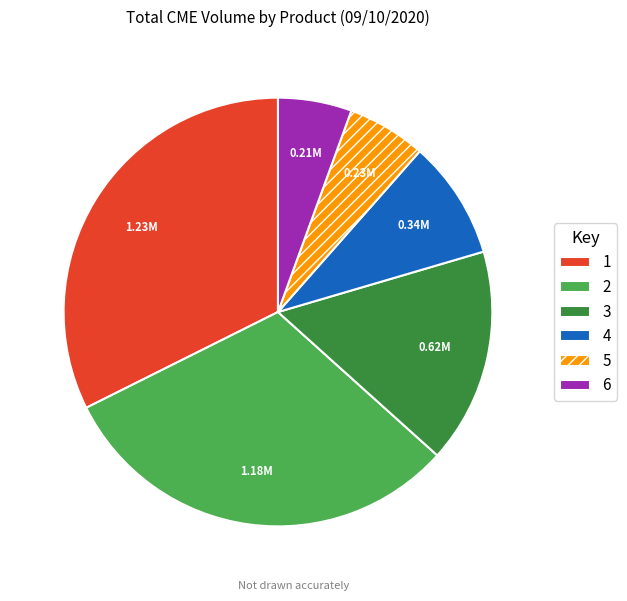

Is the sum of 6 and 4 greater than half?

No